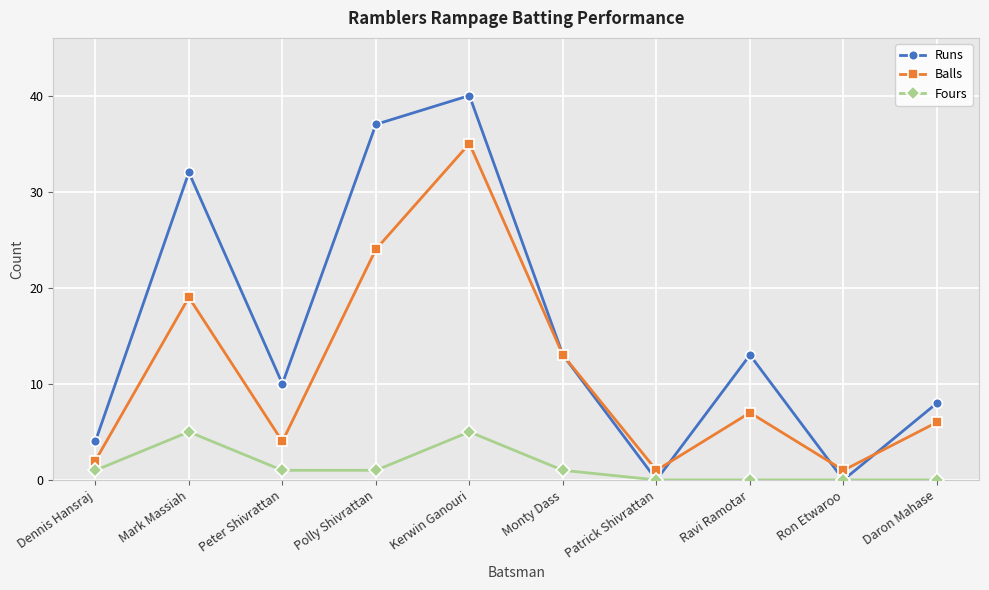

What is the greatest value displayed?

40